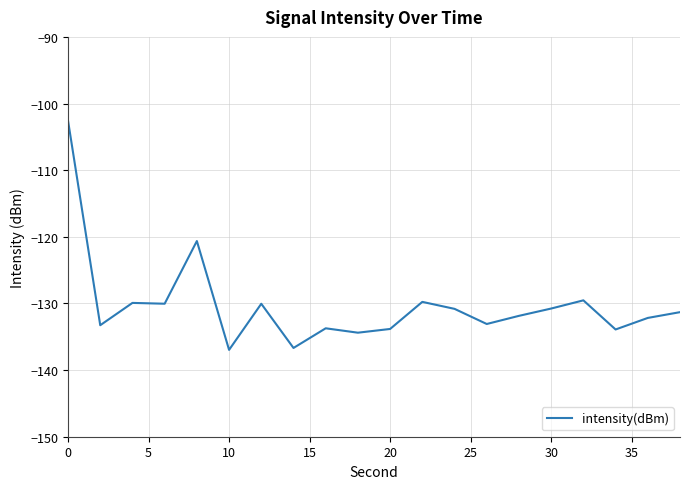

What is the greatest value displayed?

-102.6